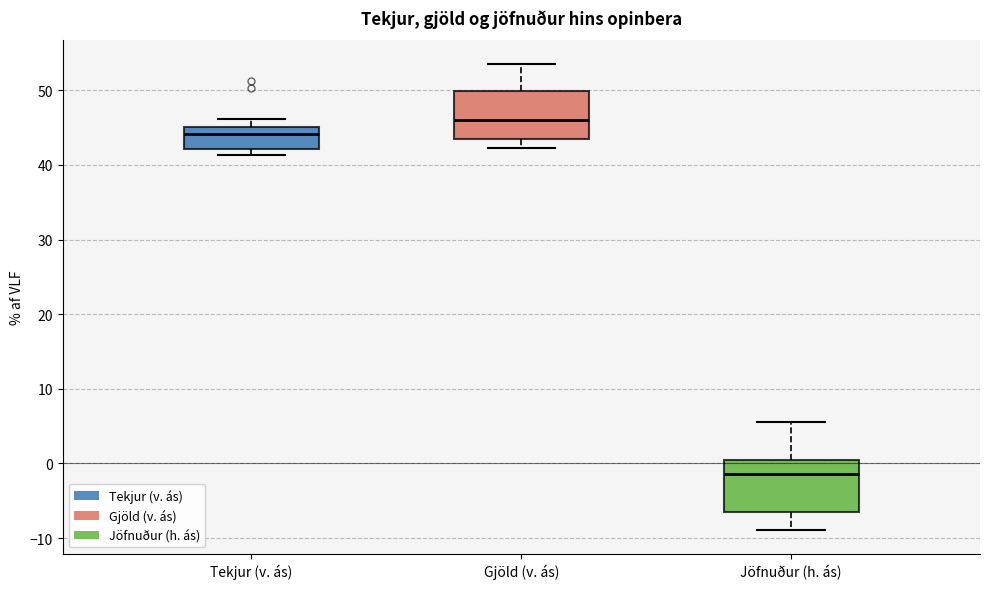

Which box's median line is the highest?

Gjöld (v. ás)